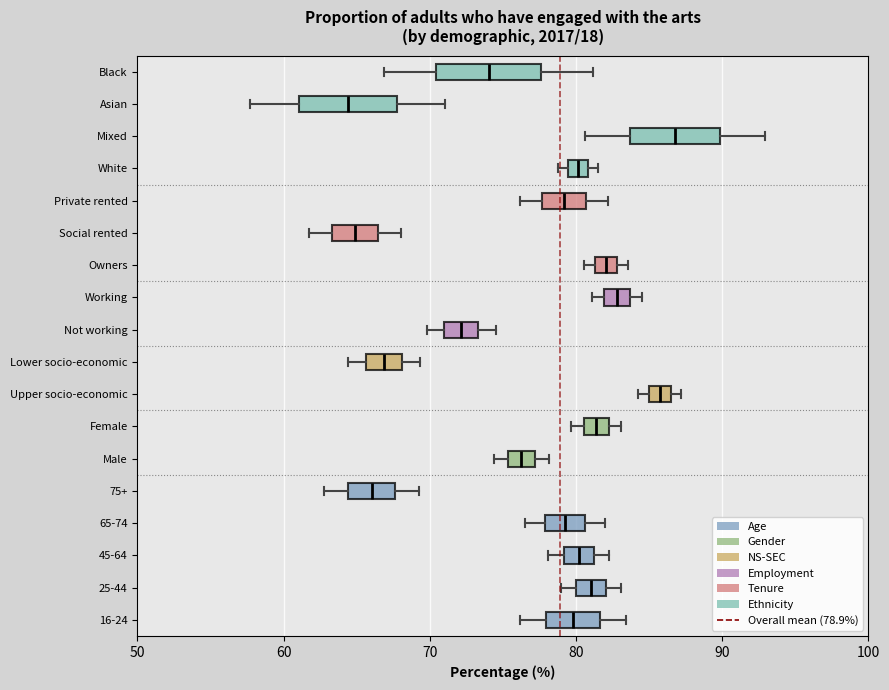

Where does the median line of the box for Owners sit on the x-axis? The values are not printed on the chart, so give them approximately, as read against the axis.

82